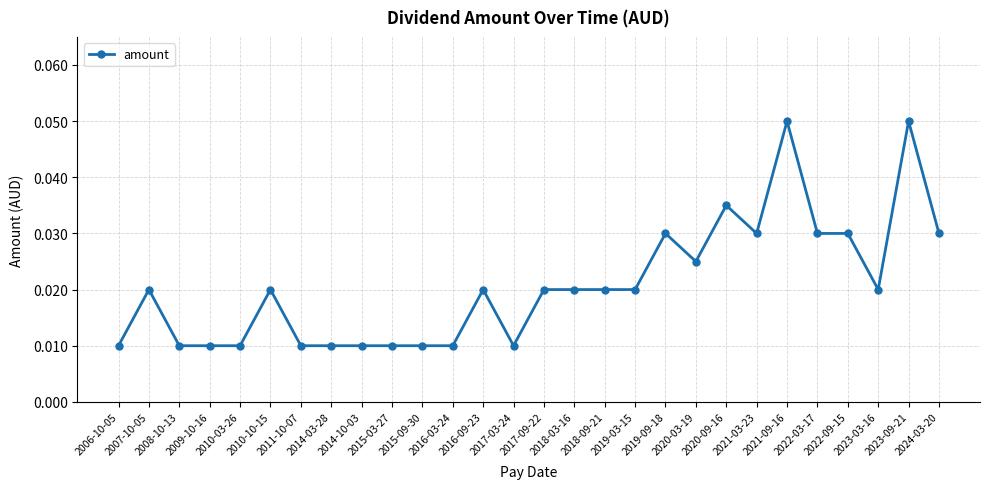

What is the sum of all values?

0.6